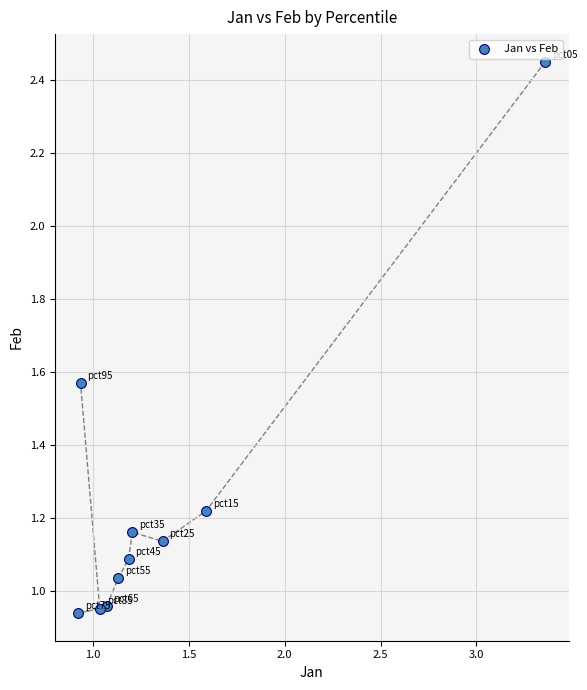

What is the average X value?

1.4